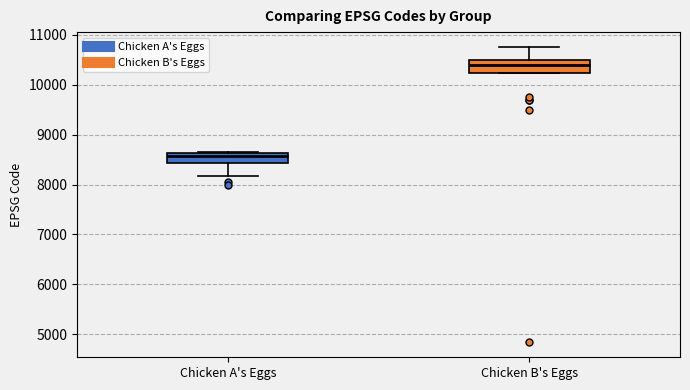

Reading left to right, transcribe this box plot: for each box, give where its median line is, the range the box spans, and where its two whiskers end, as read against the y-axis. The values are not printed on the chart, so give them approximately, as read against the axis.

Chicken A's Eggs: median 8600 (just below the box's upper edge), box 8400 to 8600, whiskers 8200 to 8700
Chicken B's Eggs: median 10400, box 10200 to 10500, whiskers 10200 to 10800